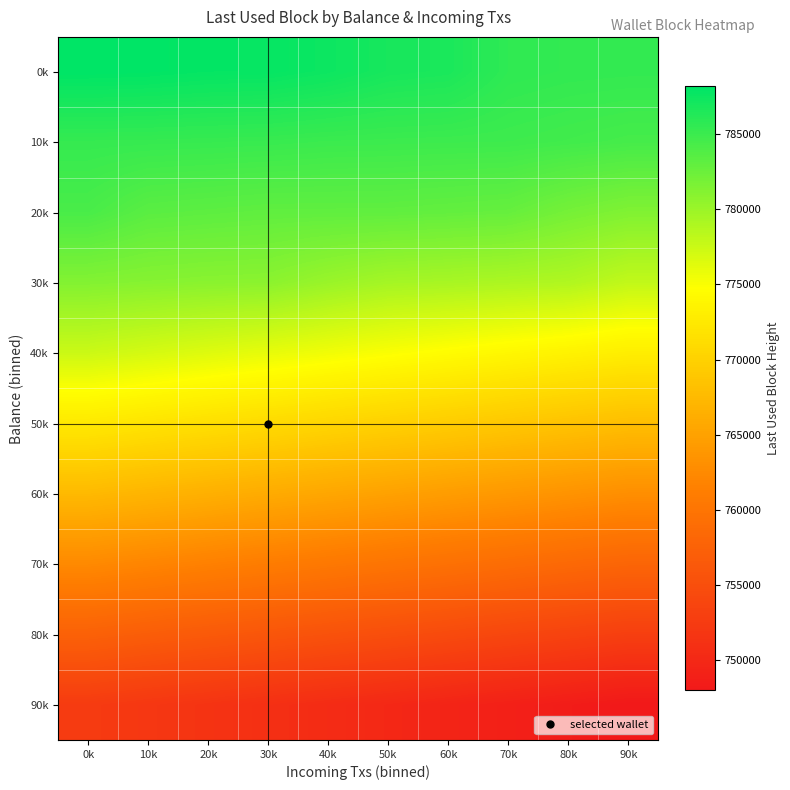

What is the difference between the highest and lowest values at 90k?

37418